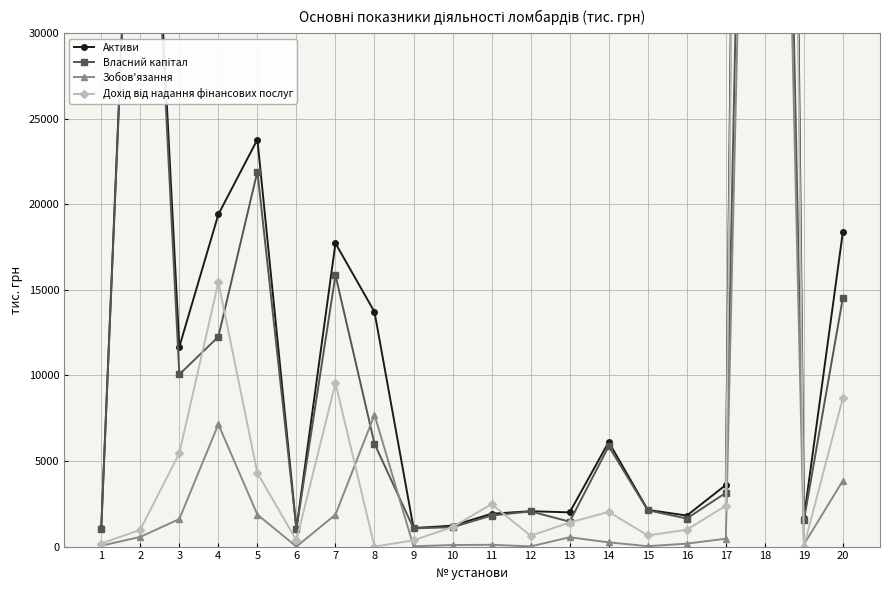

Reading left to right, list all the values displayed in this chart.

Активи: 1093.9	55974.6	11672.2	19414.6	23793.3	1036.6	17730.4	13715.2	1082.4	1222.4	1919.6	2067.7	2000.0	6111.6	2147.5	1812.1	3601.2	212638.9	1650.5	18413.8
Власний капітал: 1044.8	55408.6	10062.3	12264.5	21923.1	1036.5	15864.1	6011.7	1065.4	1131.5	1815.0	2056.6	1455.4	5864.7	2124.5	1639.5	3141.5	112676.1	1530.8	14556.9
Зобов'язання: 49.1	565.9	1609.9	7150.1	1870.2	0.0	1866.2	7703.5	17.0	90.9	104.5	11.0	544.6	246.9	23.0	172.5	459.7	99962.8	119.6	3856.9
Дохід від надання фінансових послуг: 175.4	983.5	5461.7	15452.3	4297.8	364.9	9561.1	0.0	363.8	1145.1	2479.8	633.1	1406.5	2028.3	653.3	983.4	2387.5	202152.8	0.0	8694.3